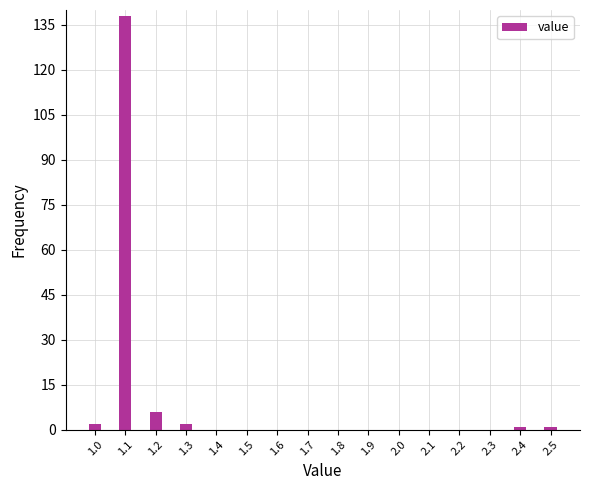

Reading left to right, what are all the values shown in this chart?

1.0=2	1.1=138	1.2=6	1.3=2	1.4=0	1.5=0	1.6=0	1.7=0	1.8=0	1.9=0	2.0=0	2.1=0	2.2=0	2.3=0	2.4=1	2.5=1